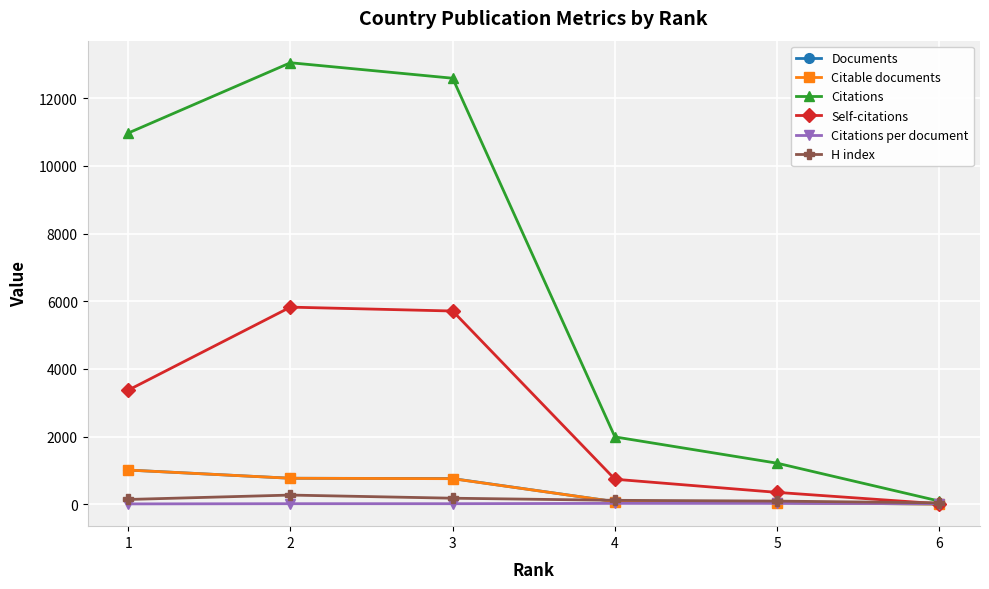

Rank the categories by Citations value from lowest to highest.

6, 5, 4, 1, 3, 2